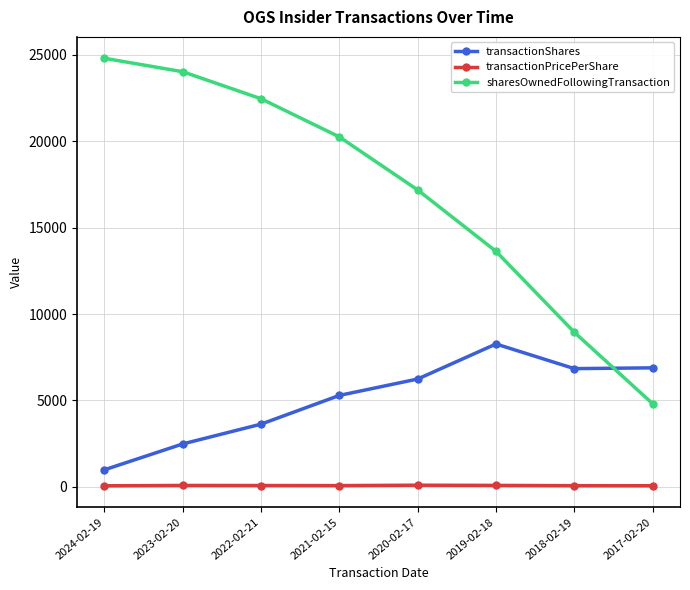

Which series has the widest spread of values?

sharesOwnedFollowingTransaction